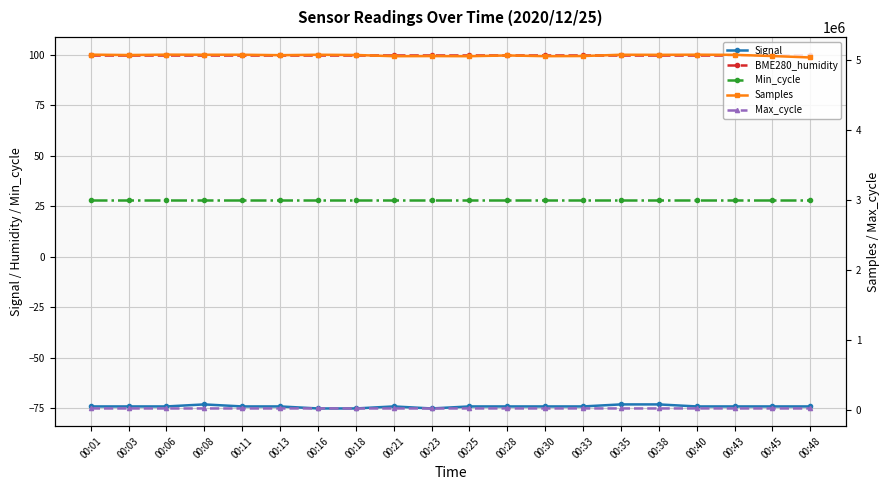

What is the difference between the maximum and minimum values in the Samples series?

40380